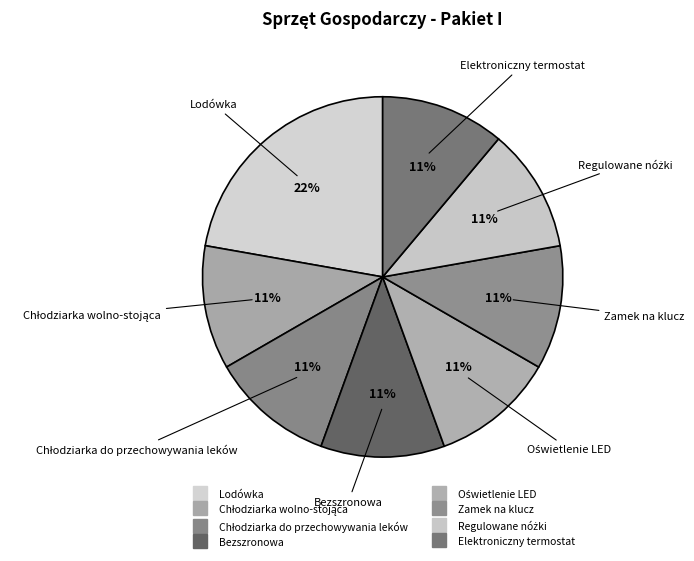

What is the total percentage of Chłodziarka wolno-stojąca and Zamek na klucz?

22.2%